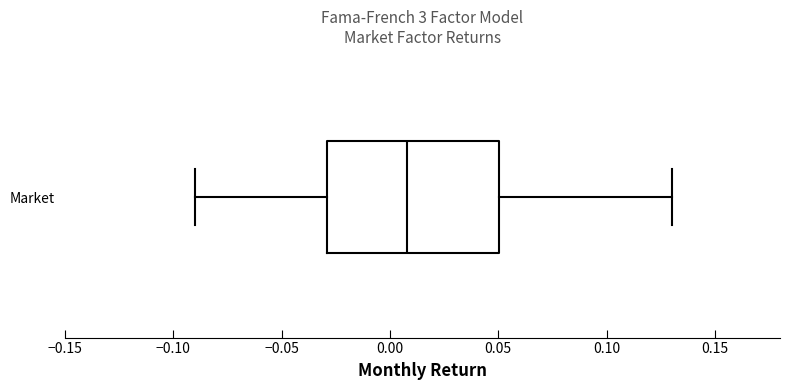

Transcribe this box plot: give where the median line is, the range the box spans, and where the two whiskers end, as read against the x-axis. The values are not printed on the chart, so give them approximately, as read against the axis.

median 0.01, box -0.03 to 0.05, whiskers -0.09 to 0.13